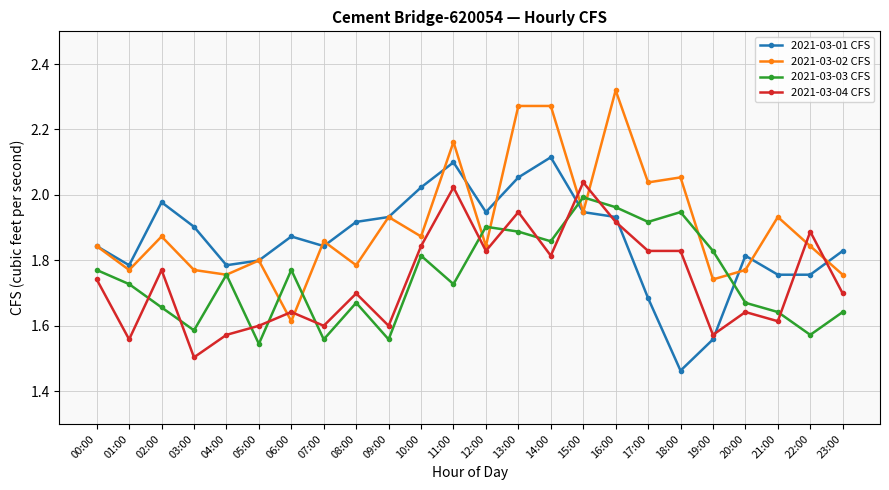

What is the label of the 22nd point from the right?

02:00